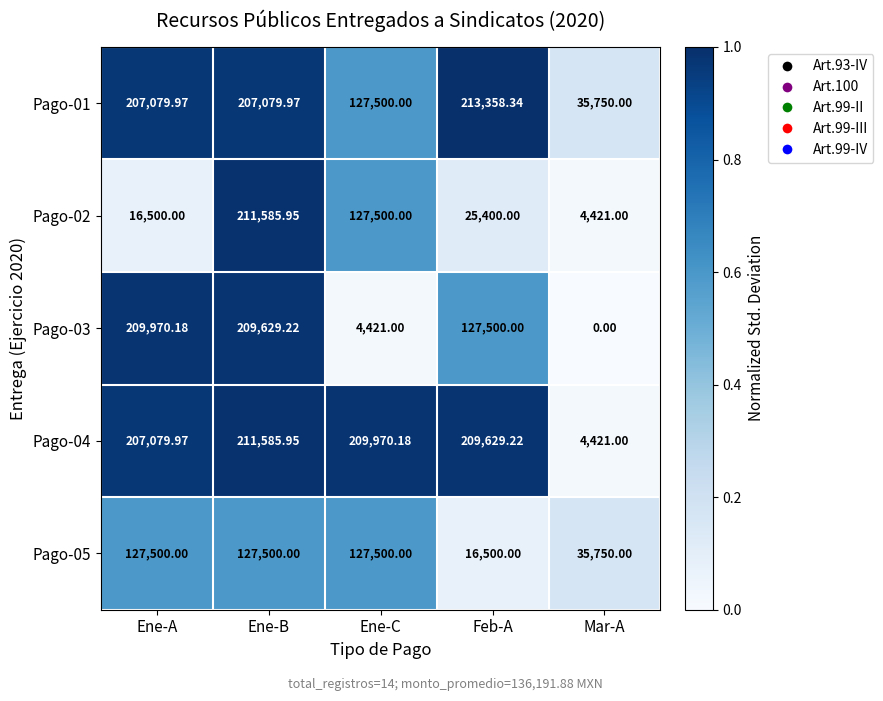

At which label does Pago-01 first exceed 207079?

Ene-A